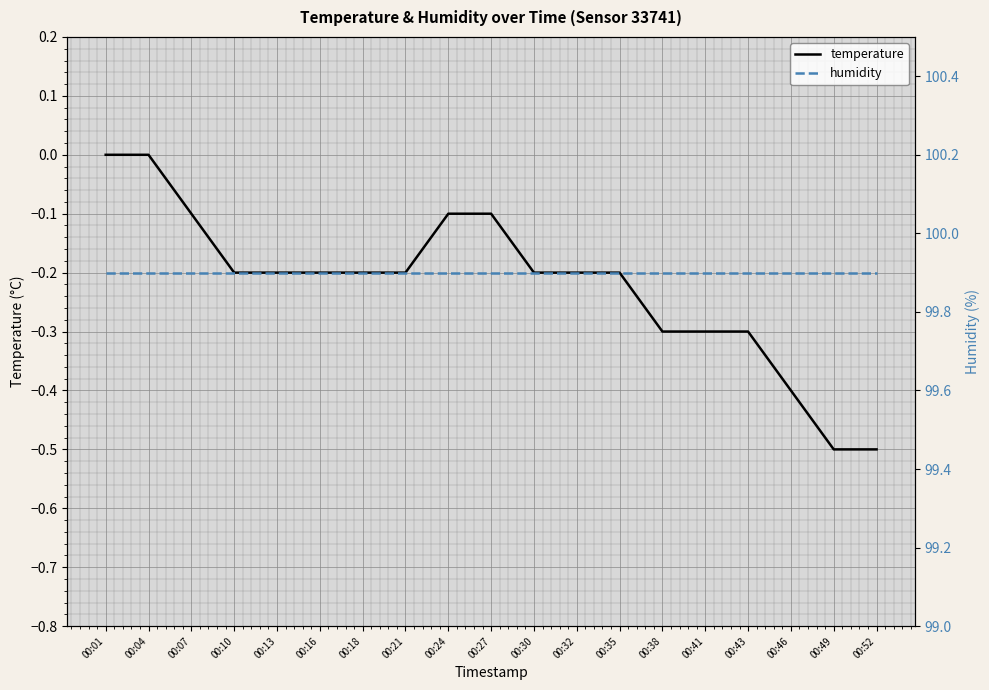

What is the sum of the temperature values at 00:49 and 00:21?

-0.7